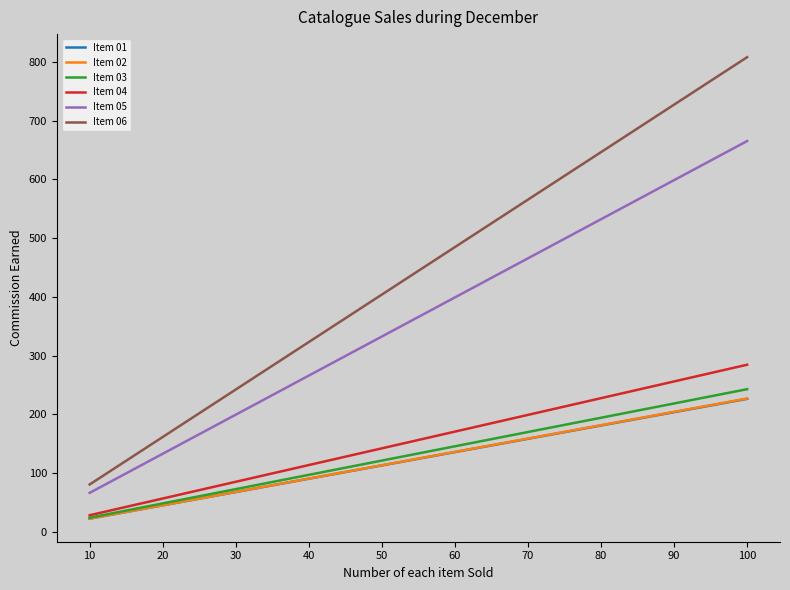

List the labels in order of Item 02 value, largest first.

100, 90, 80, 70, 60, 50, 40, 30, 20, 10